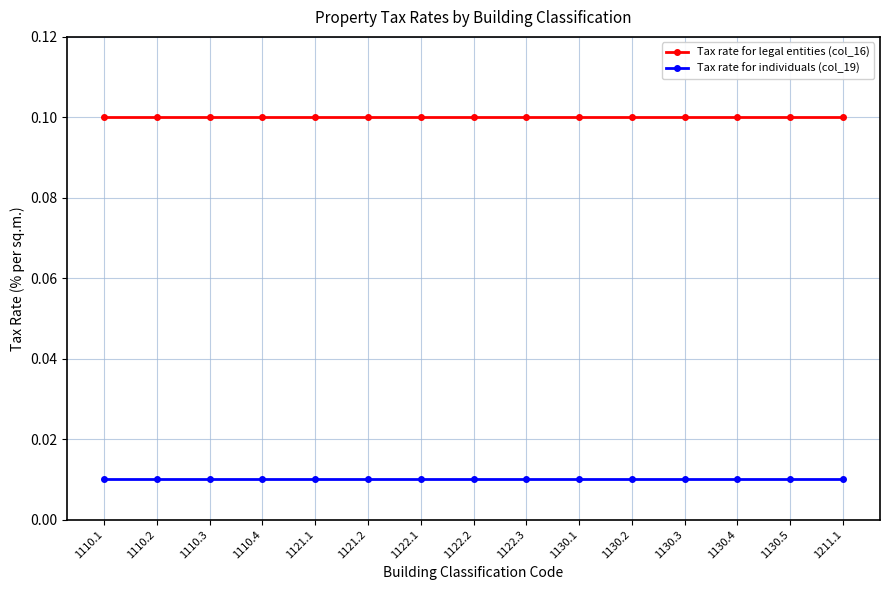

True or false: Tax rate for legal entities (col_16) and Tax rate for individuals (col_19) cross at least once.

False